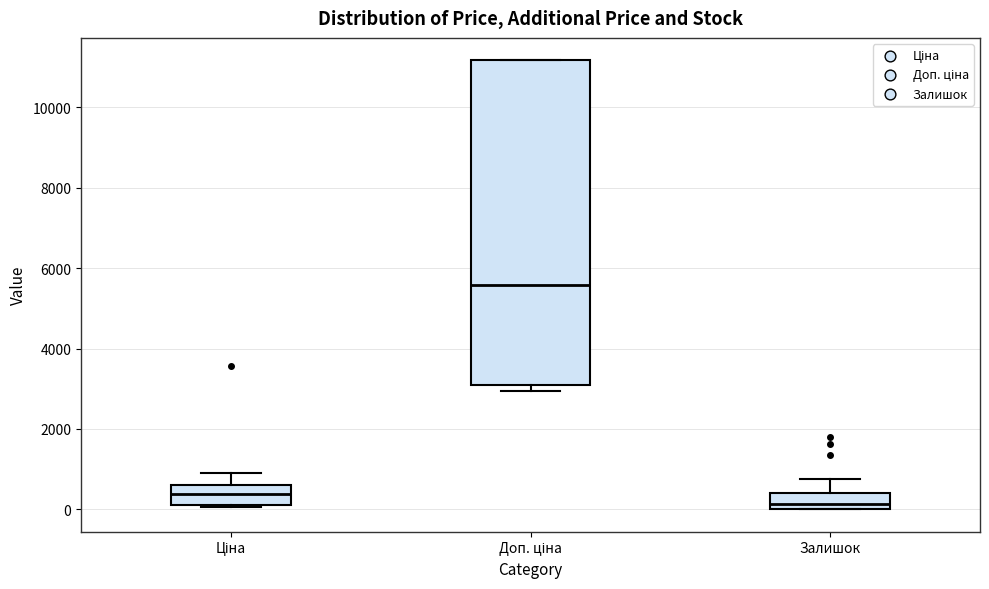

Reading left to right, read every box against the y-axis: the position of its median line, the range the box covers, and the ends of its whiskers. The values are not printed on the chart, so give them approximately, as read against the axis.

Ціна: median 400, box 200 to 600, whiskers 0 to 1000
Доп. ціна: median 5600, box 3000 to 11200, whiskers 3000 (just below the box's lower edge) to 11200
Залишок: median 200, box 0 to 400, whiskers 0 to 800